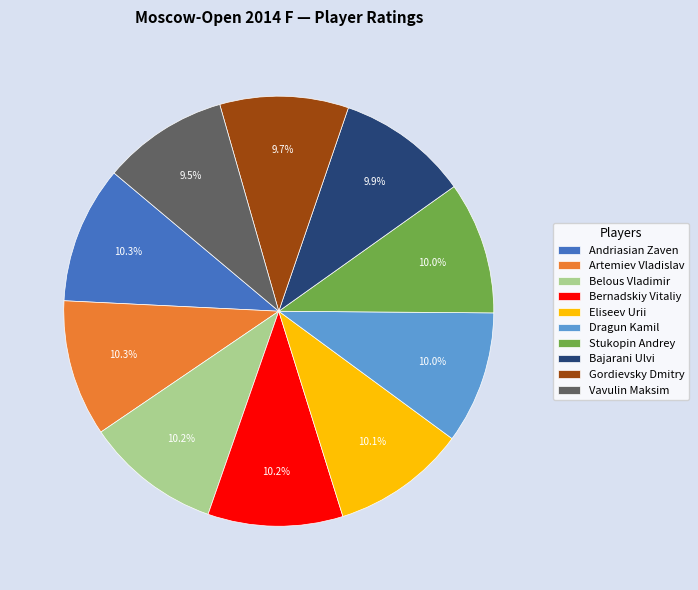

To the nearest percent, what portion does Artemiev Vladislav represent?

10%